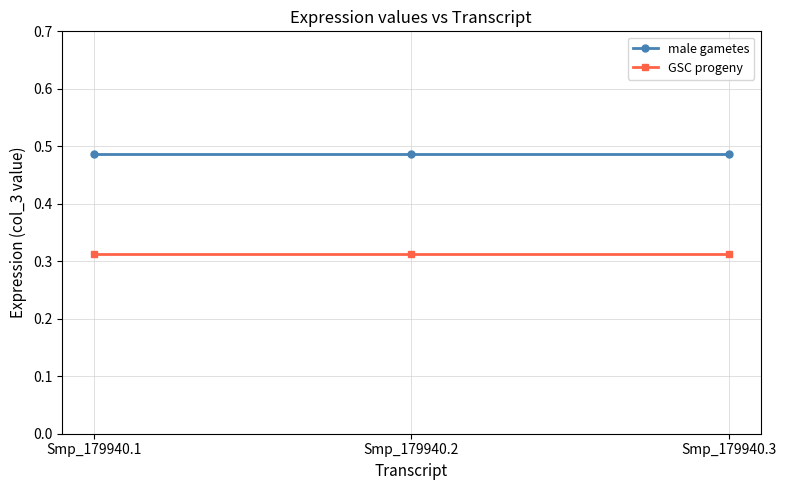

What is the sum of all GSC progeny values?

0.9